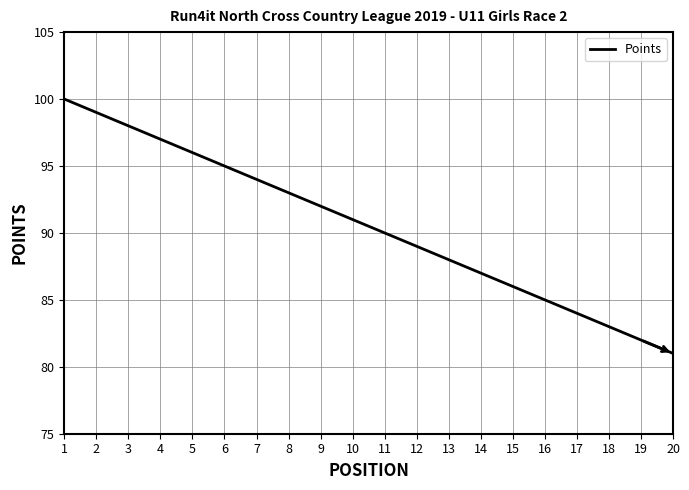

List the labels in order of value, smallest first.

20, 19, 18, 17, 16, 15, 14, 13, 12, 11, 10, 9, 8, 7, 6, 5, 4, 3, 2, 1